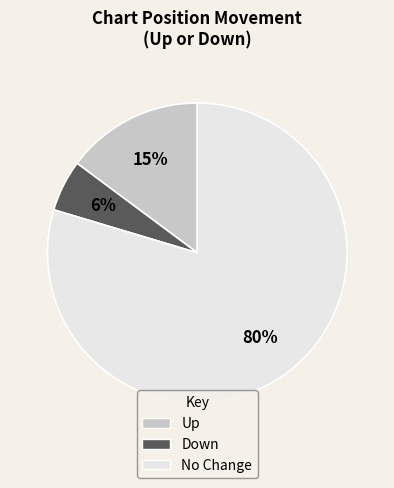

To the nearest percent, what is the average slice percentage?

33%